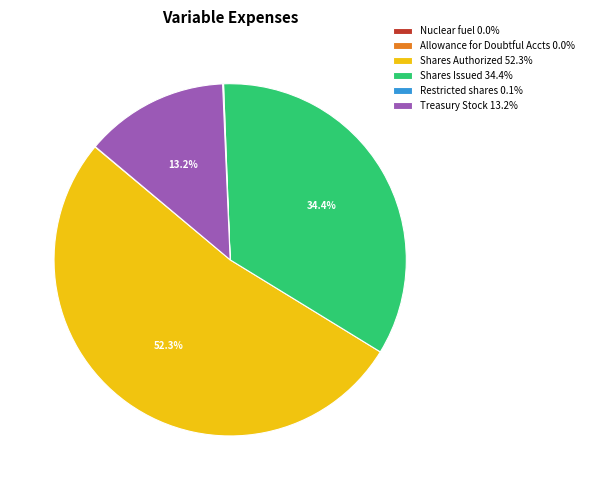

What percentage do Shares Issued 34.4% and Shares Authorized 52.3% together represent?

86.7%